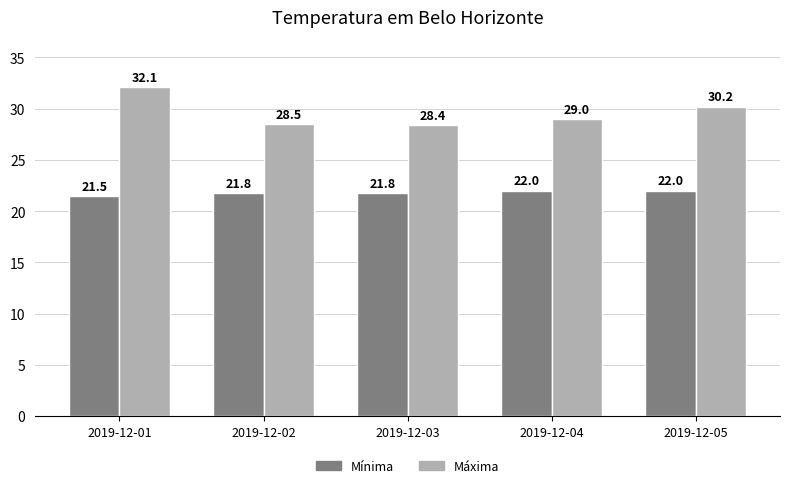

At which label does Máxima first exceed 29?

2019-12-01